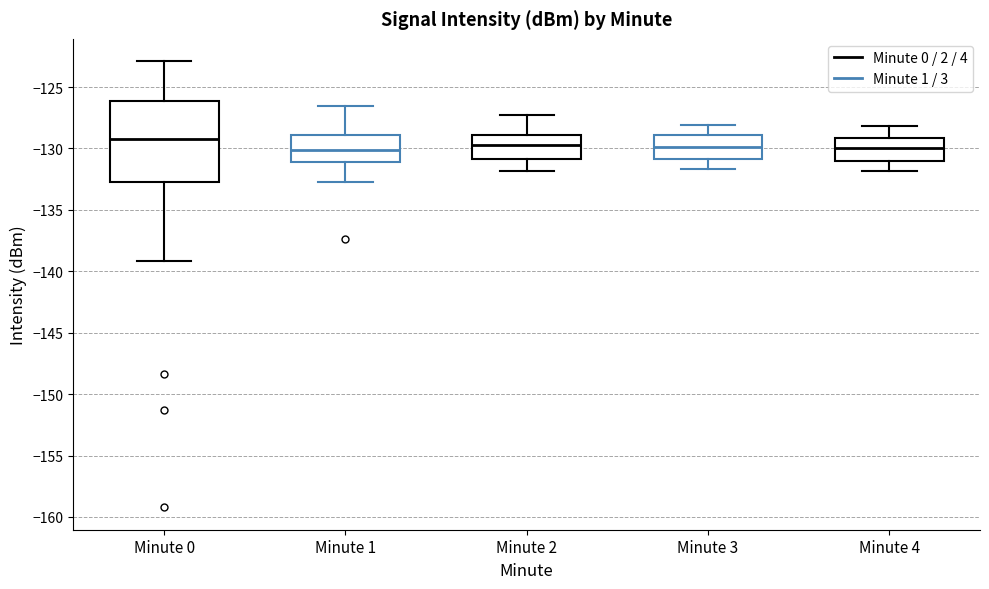

Where is the upper edge of the box for Minute 0 on the y-axis? The values are not printed on the chart, so give them approximately, as read against the axis.

-126.0